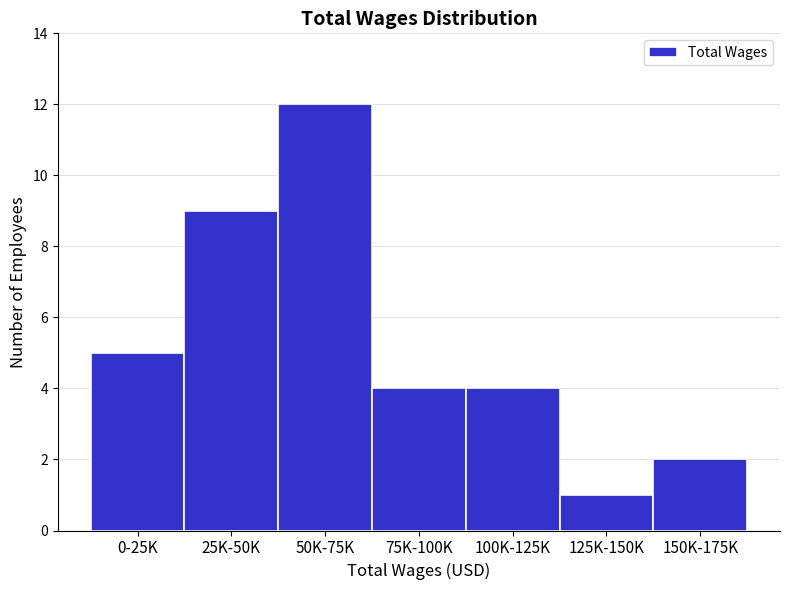

Reading right to left, list all the values displayed in this chart.

2	1	4	4	12	9	5